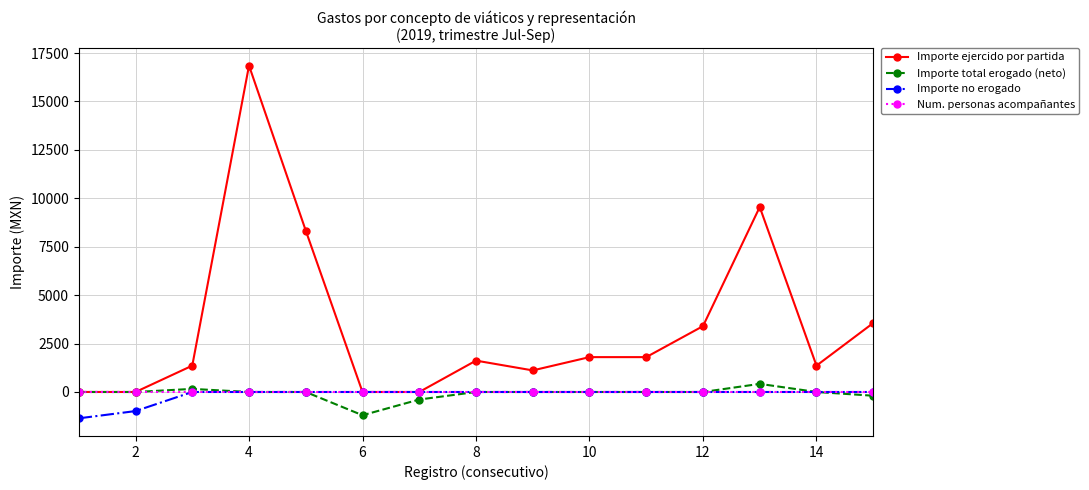

What is the difference between the maximum and minimum values in the Num. personas acompañantes series?

1.0